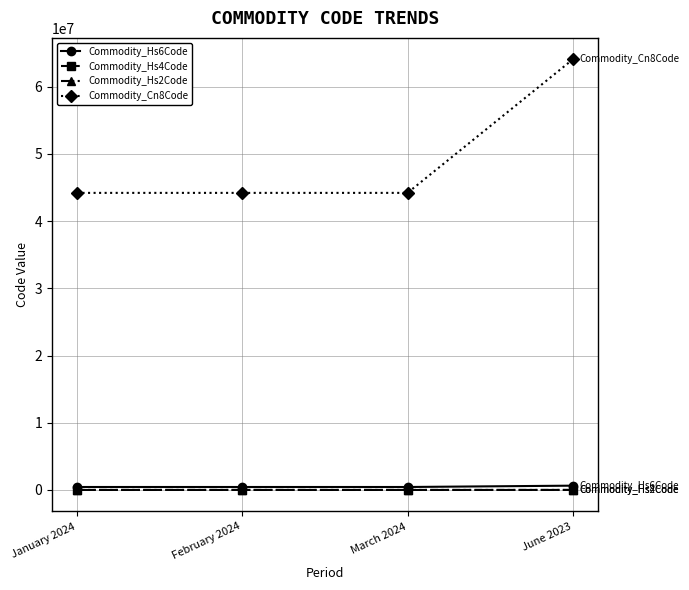

Which series has the largest total across all categories?

Commodity_Cn8Code